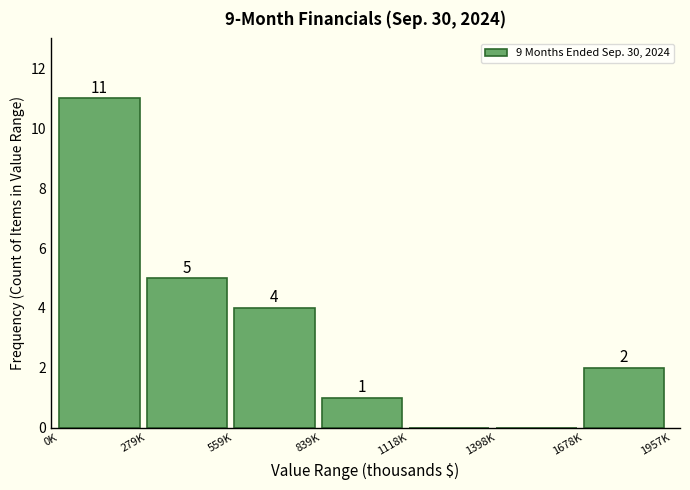

Reading left to right, what are all the values shown in this chart?

0K=11	279K=5	559K=4	839K=1	1118K=0	1398K=0	1678K=2